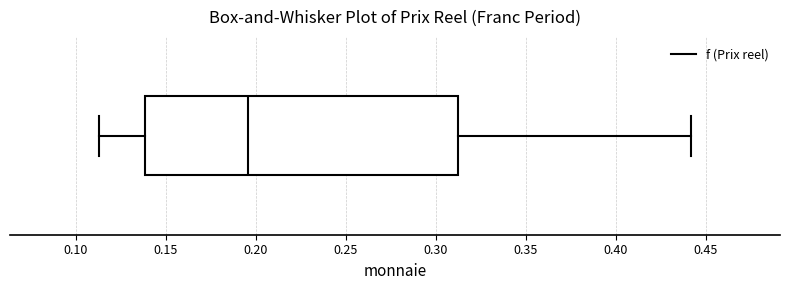

Read this box plot against the x-axis: the position of the median line, the range covered by the box, and the ends of both whiskers. The values are not printed on the chart, so give them approximately, as read against the axis.

median 0.195, box 0.140 to 0.315, whiskers 0.115 to 0.440